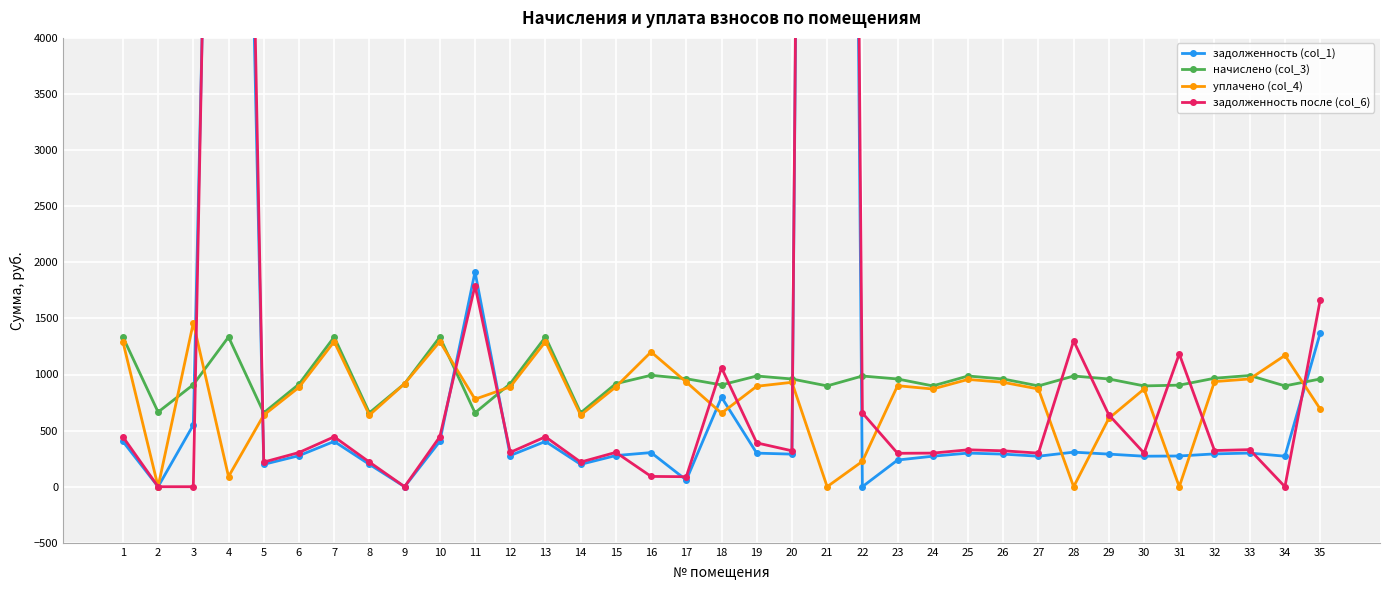

Is it true that уплачено (col_4) equals 638.1 at 8?

True